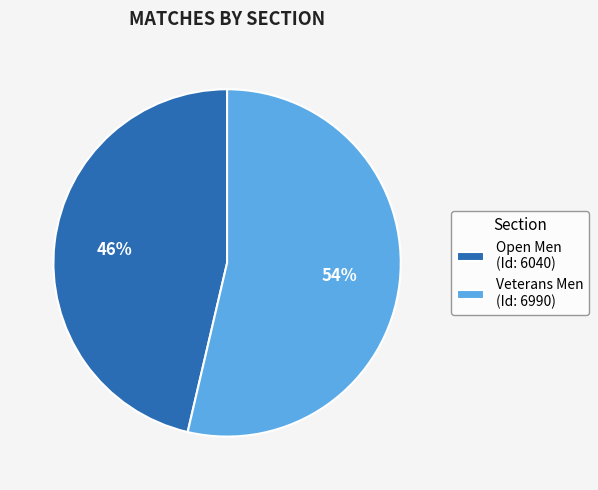

Which has a higher value, Veterans Men (Id: 6990) or Open Men (Id: 6040)?

Veterans Men (Id: 6990)